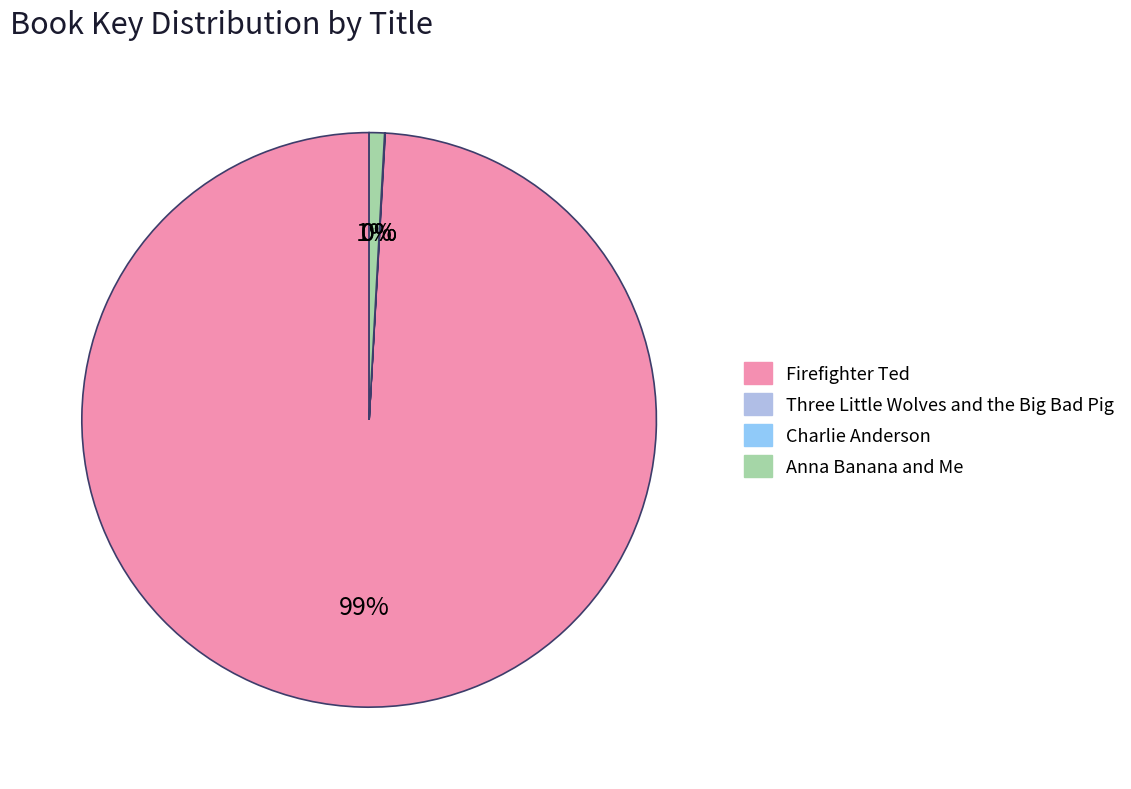

To the nearest percent, what is the combined percentage of Three Little Wolves and the Big Bad Pig and Firefighter Ted?

99%